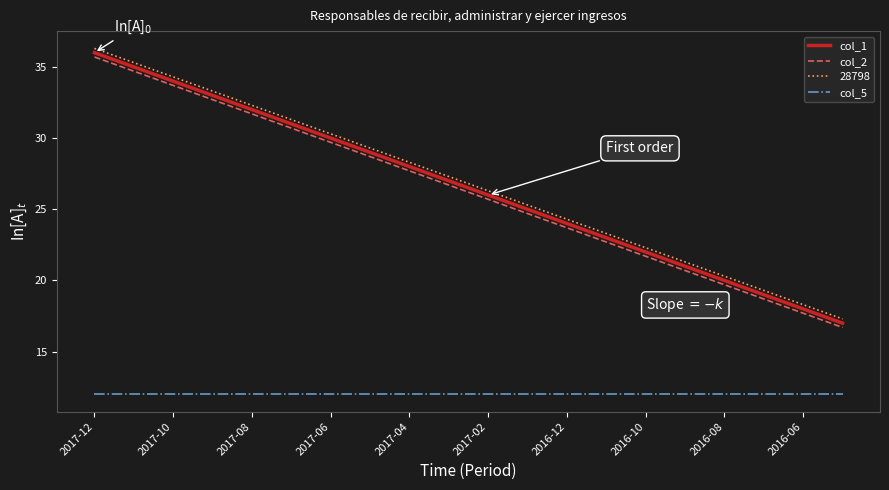

What is the smallest value displayed?

12.0